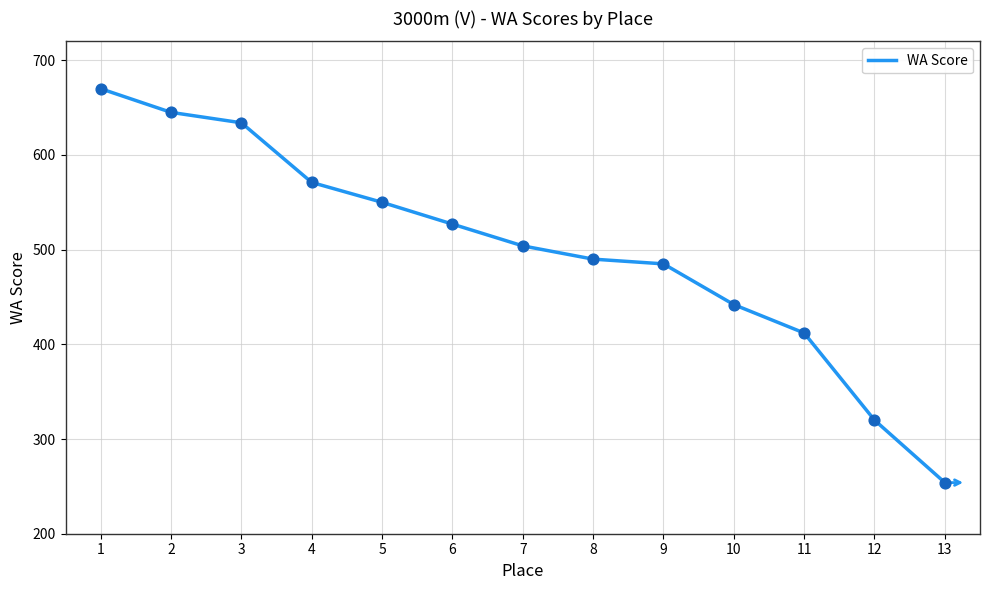

Between 12 and 8, which is larger?

8